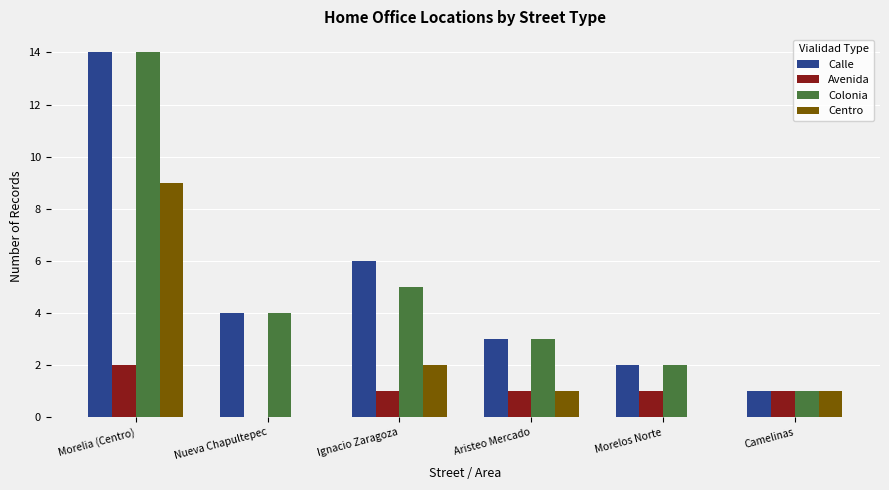

Reading right to left, extract all data points from this chart.

Calle: 1	2	3	6	4	14
Avenida: 1	1	1	1	0	2
Colonia: 1	2	3	5	4	14
Centro: 1	0	1	2	0	9